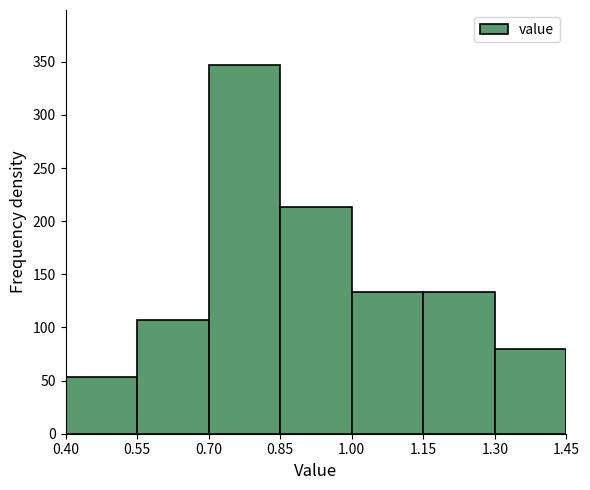

How tall is the bar that spans 0.70 to 0.85 on the x-axis? The values are not printed on the chart, so give them approximately, as read against the axis.

345